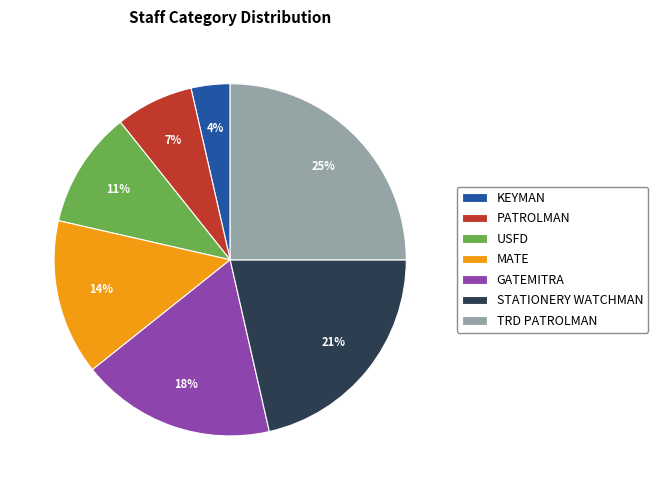

True or false: STATIONERY WATCHMAN accounts for 21% of the total.

True